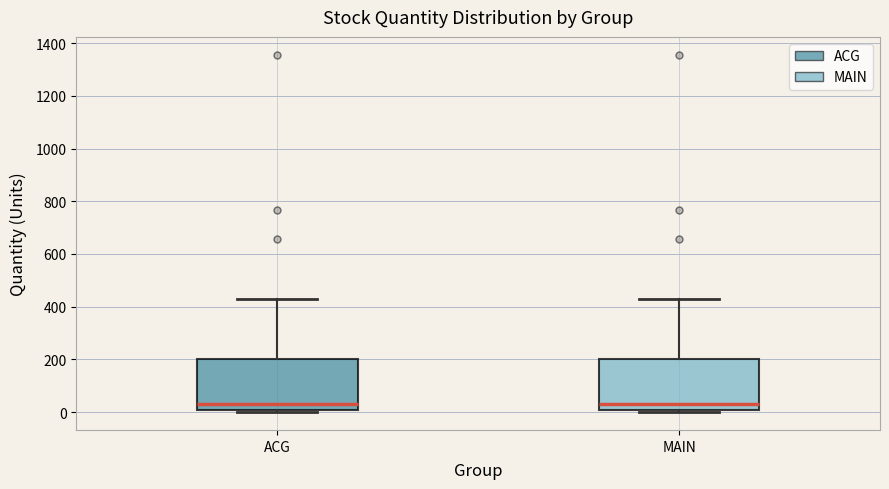

Where is the upper edge of the box for MAIN on the y-axis? The values are not printed on the chart, so give them approximately, as read against the axis.

200